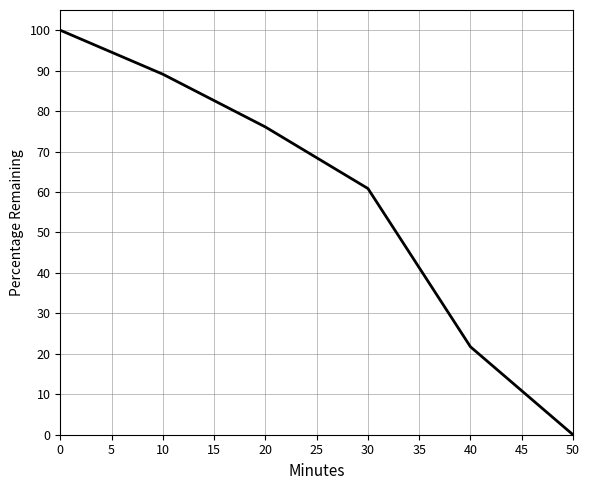

Reading right to left, extract all data points from this chart.

0.0	21.7	60.9	76.1	89.1	100.0